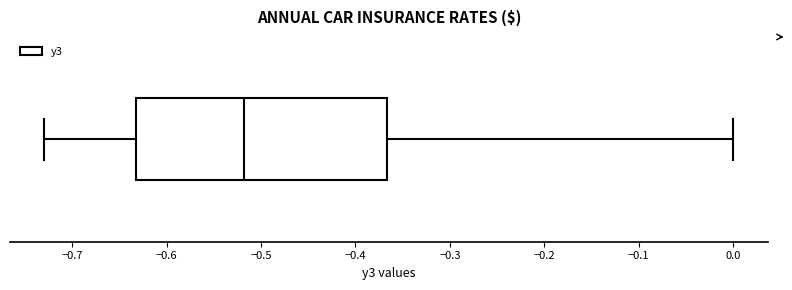

Read this box plot against the x-axis: the position of the median line, the range covered by the box, and the ends of both whiskers. The values are not printed on the chart, so give them approximately, as read against the axis.

median -0.52, box -0.63 to -0.37, whiskers -0.73 to 0.00